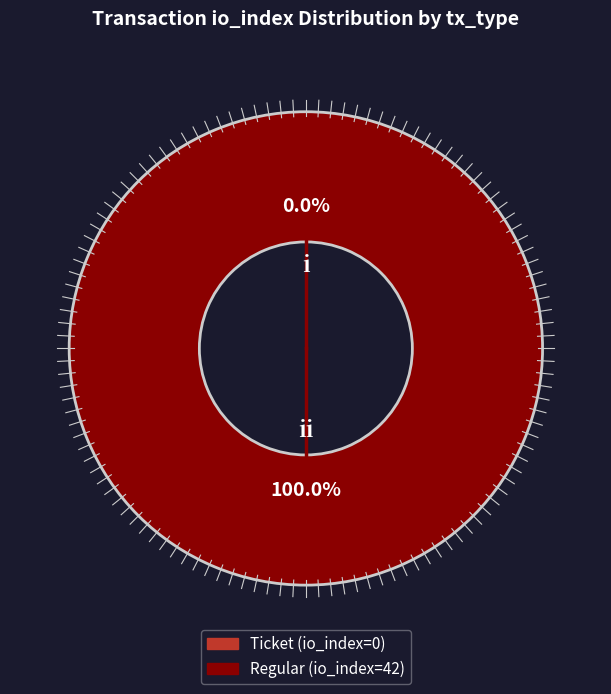

Which slice is the largest?

Regular (io_index=42)